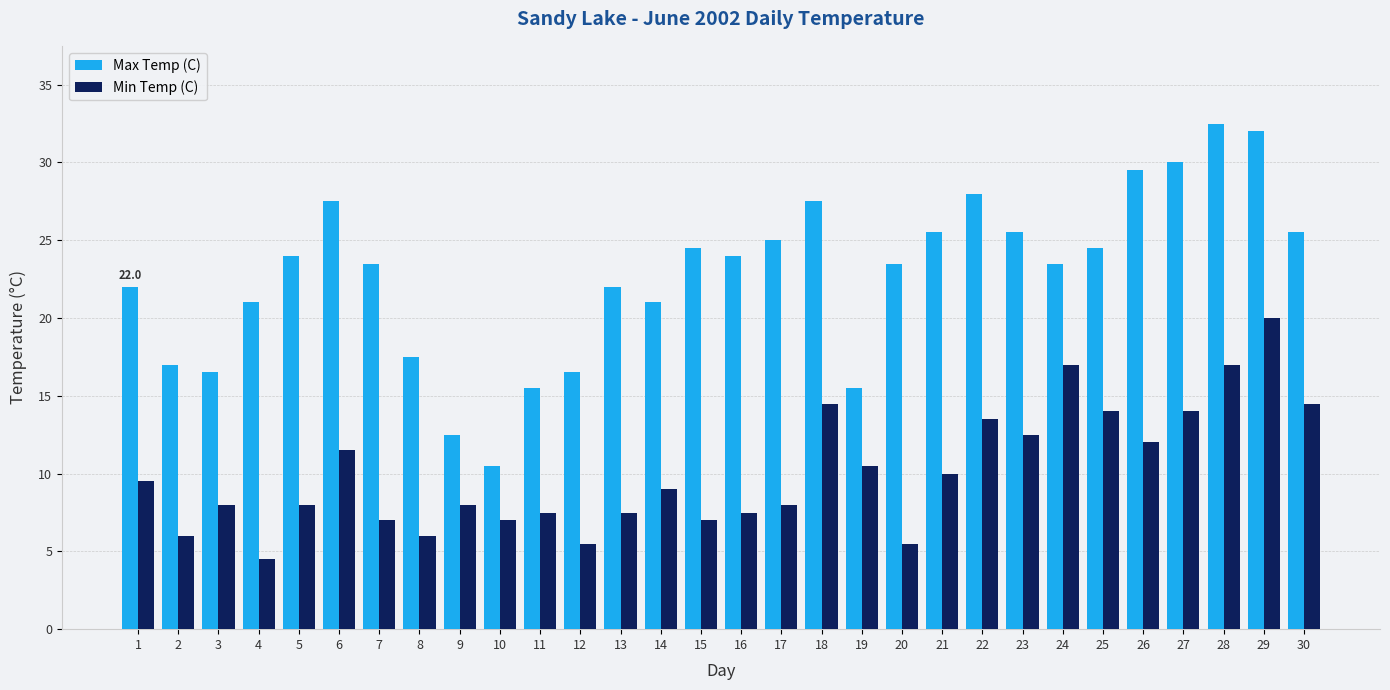

What is the difference between the maximum and second lowest values in the Max Temp (C) series?

20.0